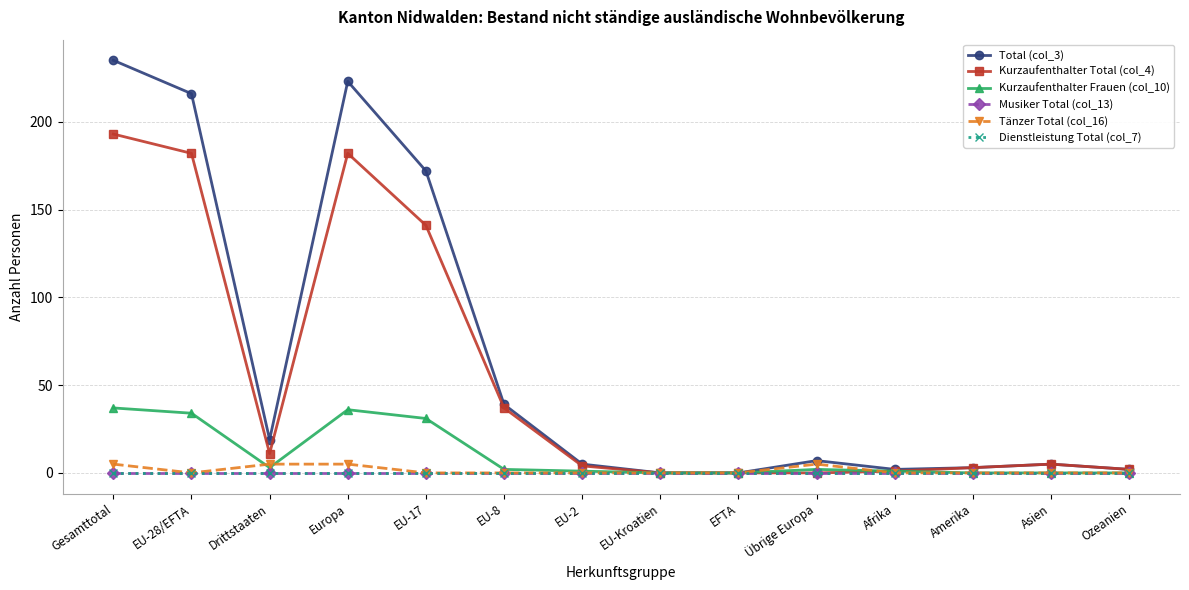

Which series has the largest total across all categories?

Total (col_3)